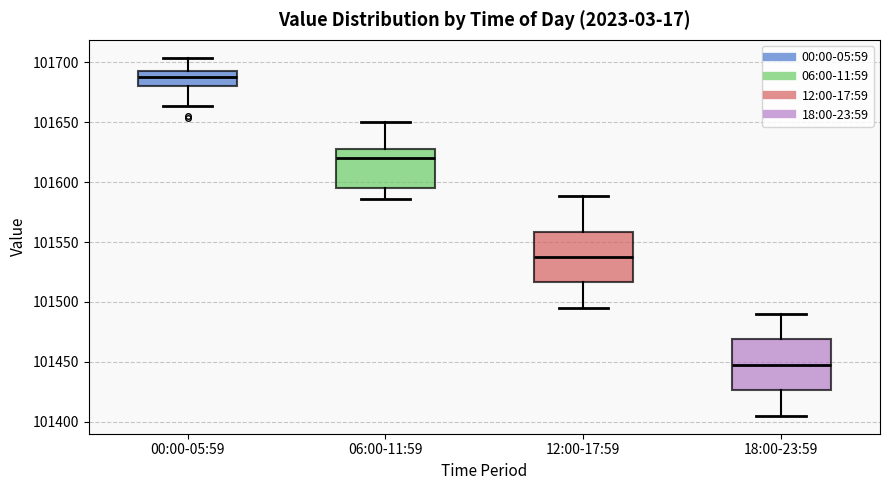

Where is the lower edge of the box for 12:00-17:59 on the y-axis? The values are not printed on the chart, so give them approximately, as read against the axis.

101515